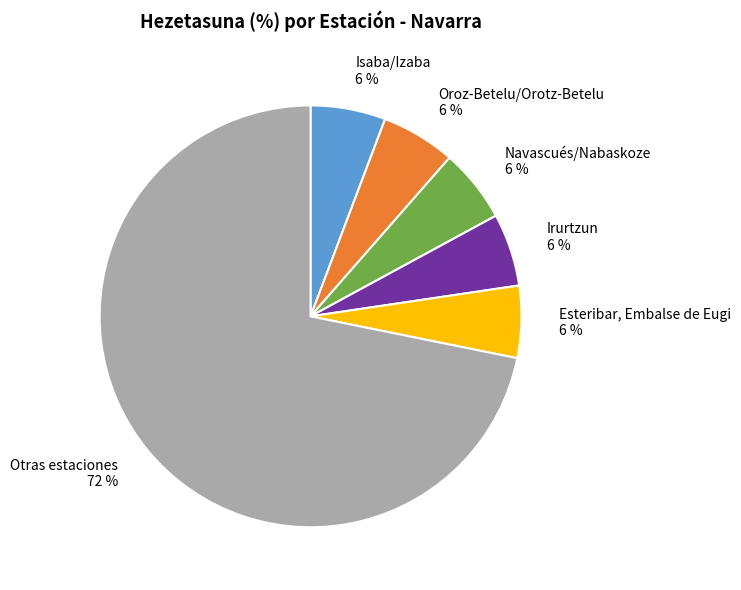

To the nearest percent, what percentage of the pie is Oroz-Betelu/Orotz-Betelu 6 %?

6%